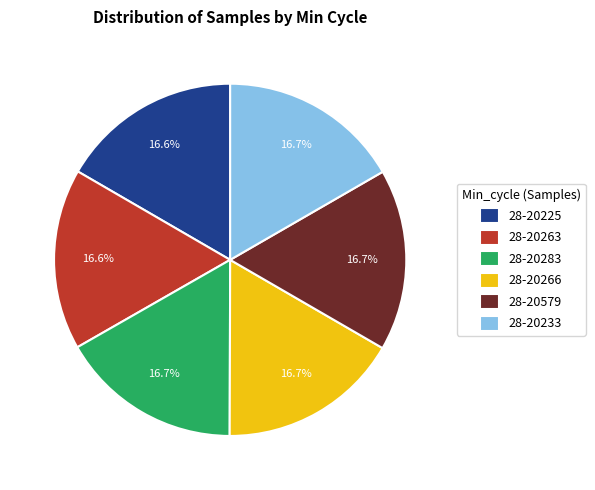

What percentage is NOT represented by 28-20225?

83.4%